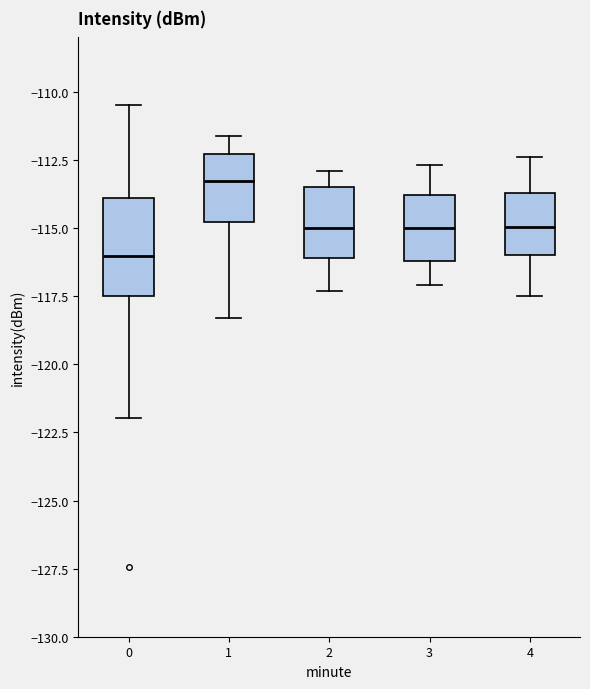

Which box has the lowest median line?

0